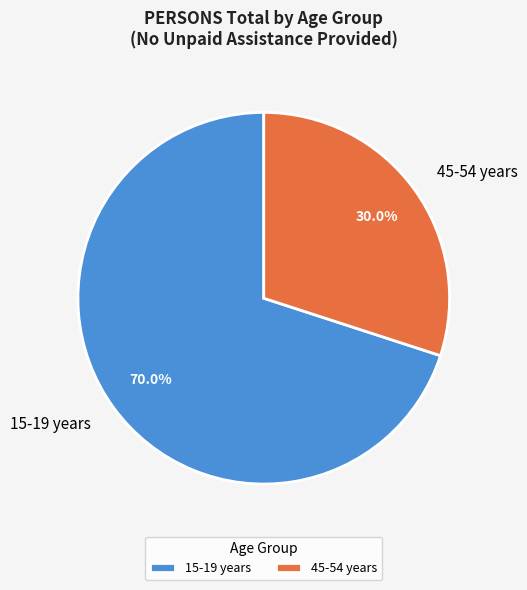

Rank the categories by value from highest to lowest.

15-19 years, 45-54 years